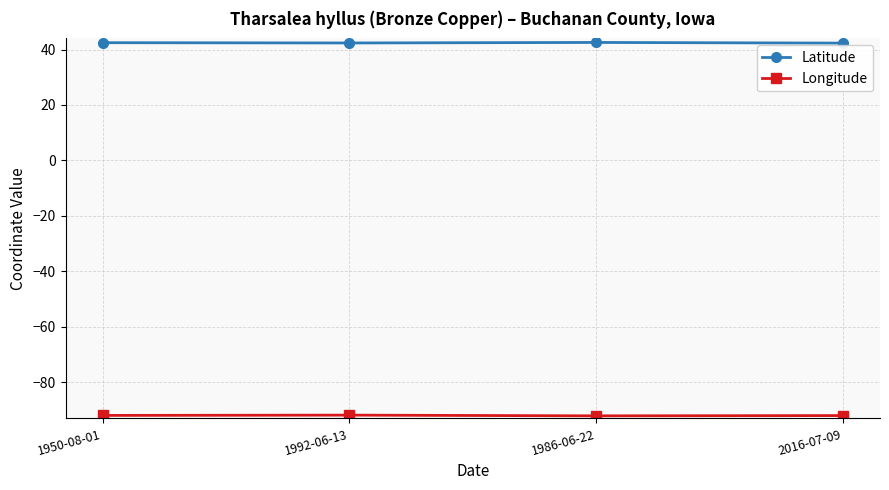

What is the spread (max minus min) of values at 2016-07-09?

134.3